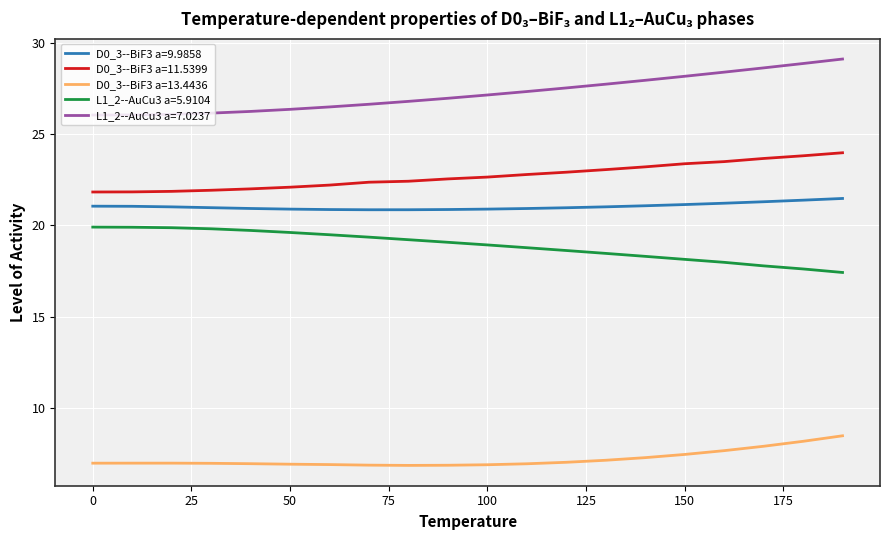

List the series in order of their peak value, lowest first.

D0_3--BiF3 a=13.4436, L1_2--AuCu3 a=5.9104, D0_3--BiF3 a=9.9858, D0_3--BiF3 a=11.5399, L1_2--AuCu3 a=7.0237